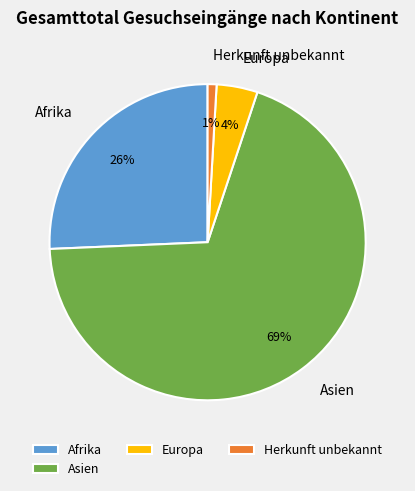

How many segments does this pie chart have?

4